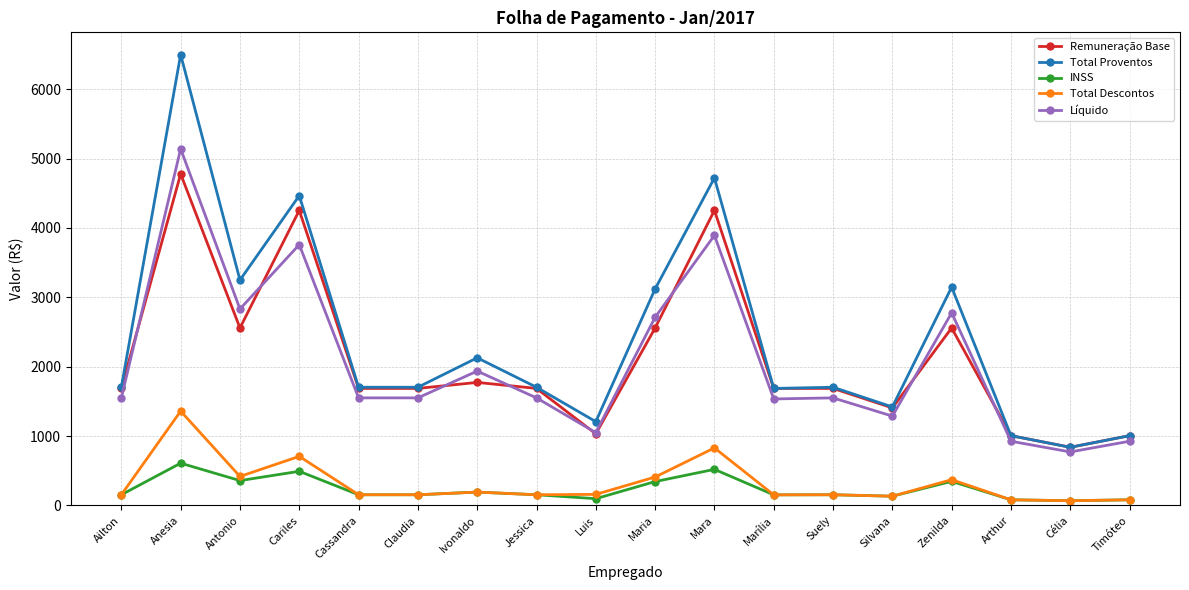

In Total Descontos, how many points are higher than both neighbors (excluding endpoints)?

6